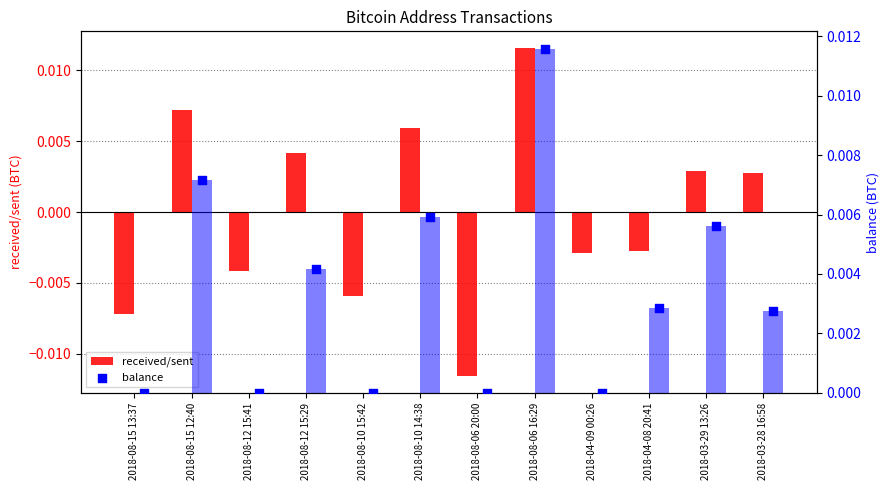

At how many categories does at least one series exceed 0?

7